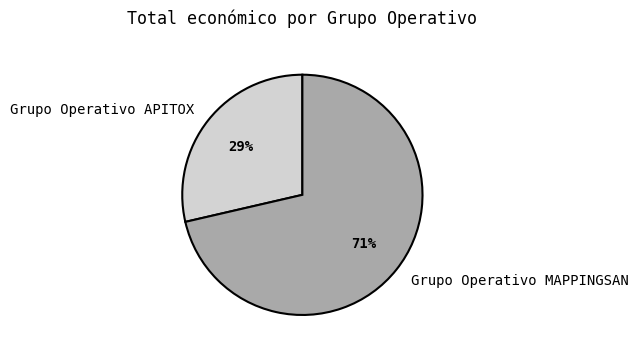

Do Grupo Operativo MAPPINGSAN and Grupo Operativo APITOX together represent more than half of the pie?

Yes